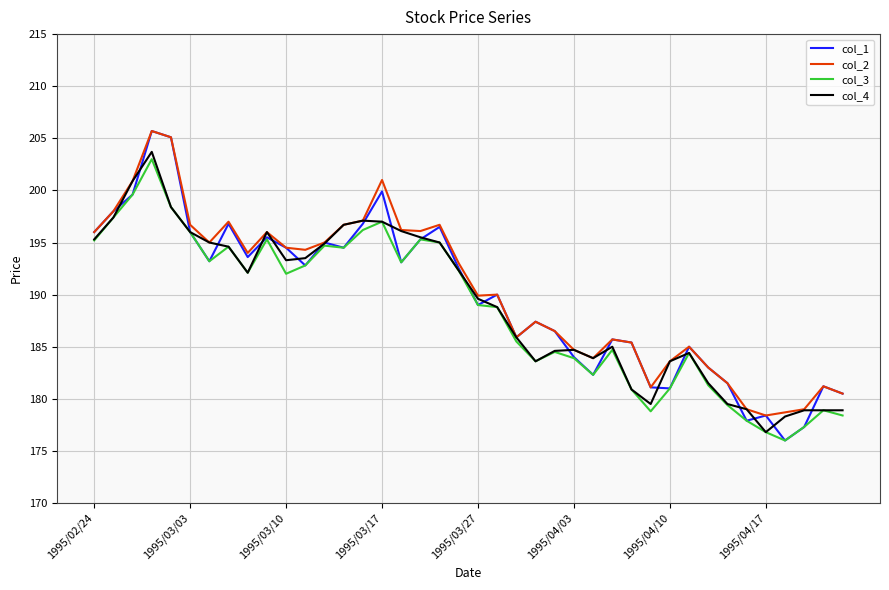

What is the maximum value for col_2?

205.7